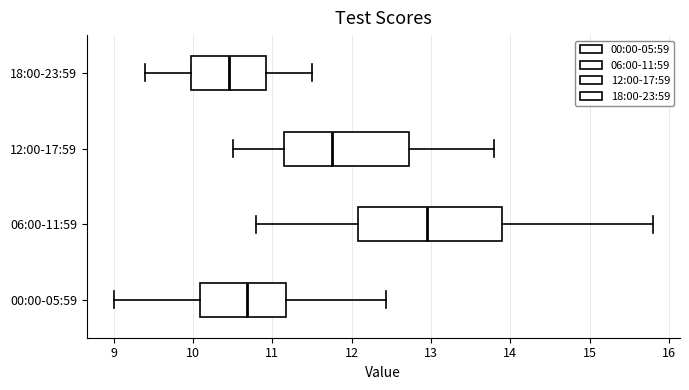

Which box's median line is the furthest to the left?

18:00-23:59